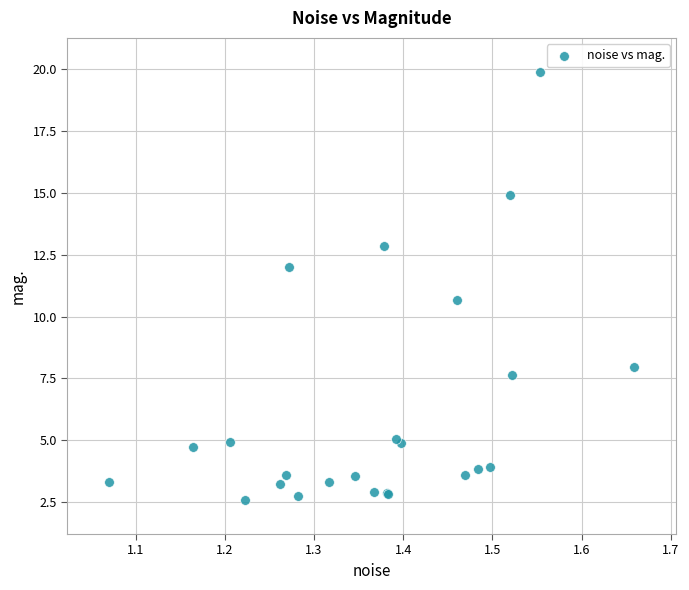

What Y value in the scatter plot is closest to 11?

10.7